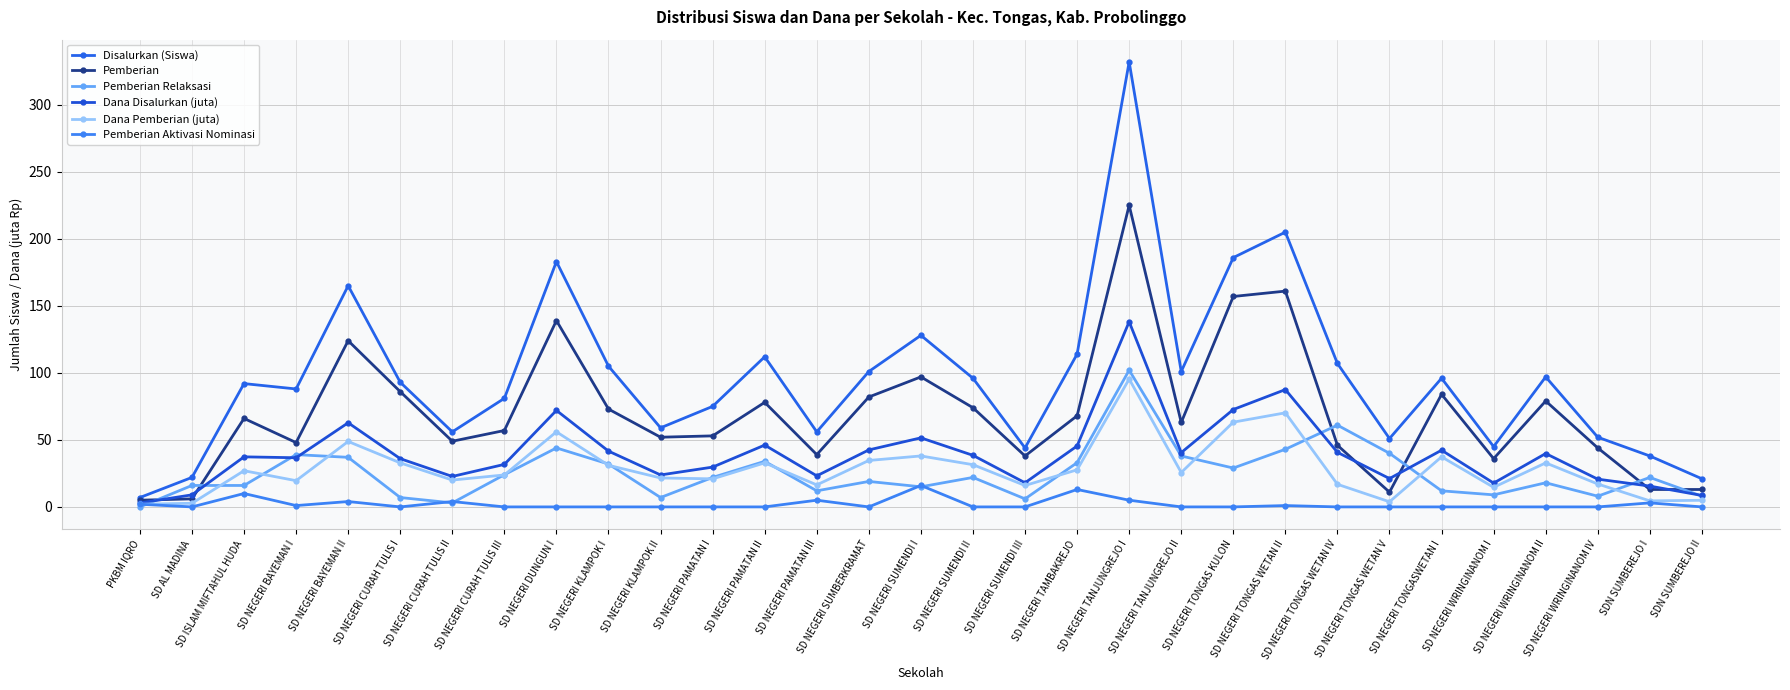

True or false: Pemberian Relaksasi has a value of 24.0 at SD NEGERI CURAH TULIS III.

True